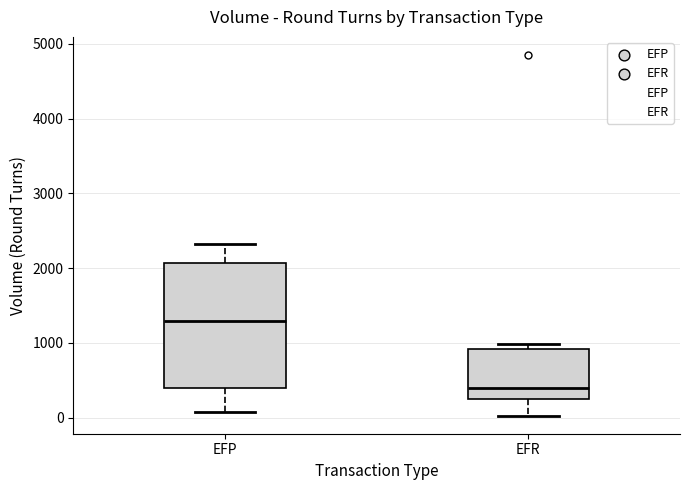

Which box is the tallest, from its lower edge to its upper edge?

EFP